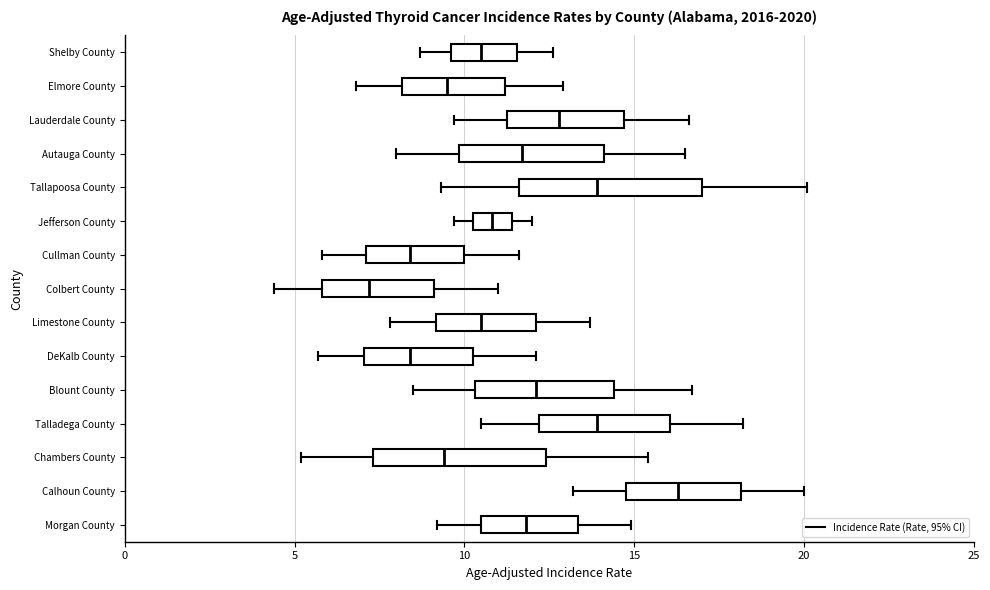

Where does the right whisker of the box for Colbert County end on the x-axis? The values are not printed on the chart, so give them approximately, as read against the axis.

11.0